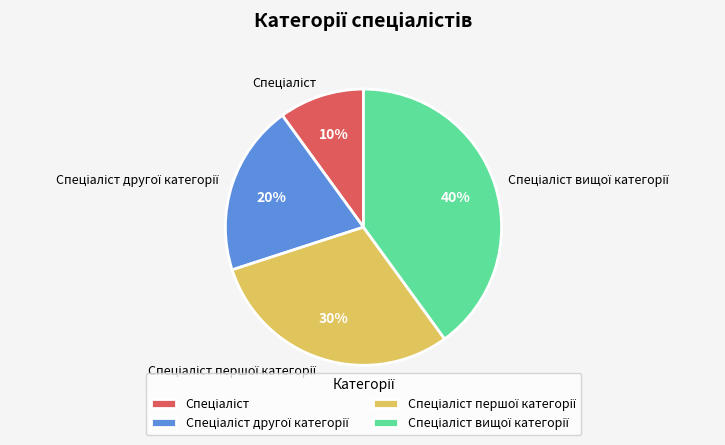

Does any single category account for the majority?

No